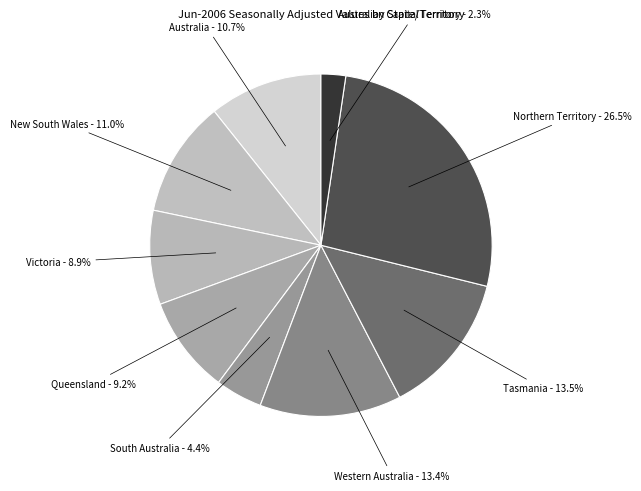

To the nearest percent, what is the difference between the largest and smallest slice percentages?

24%